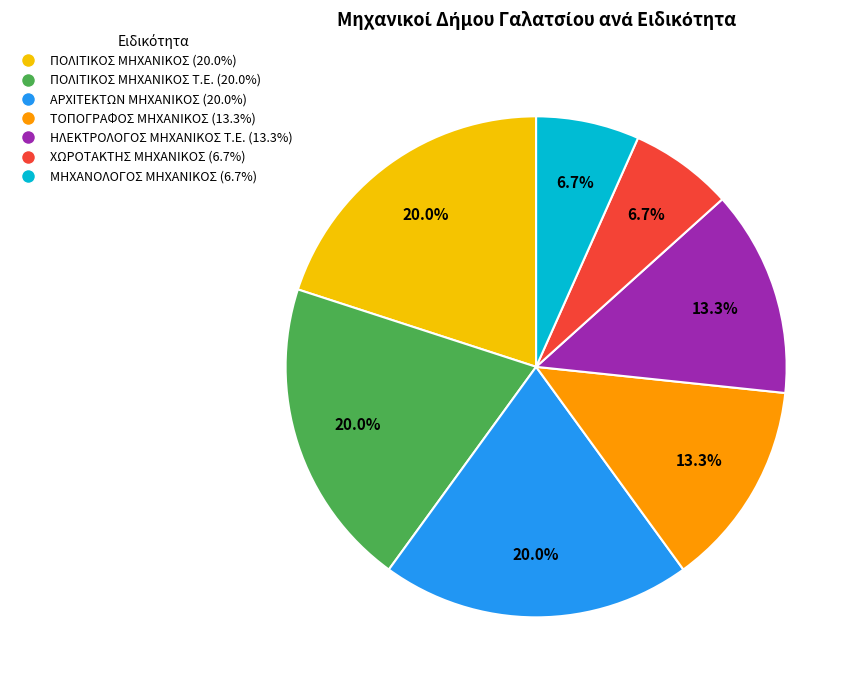

Does any single category account for the majority?

No